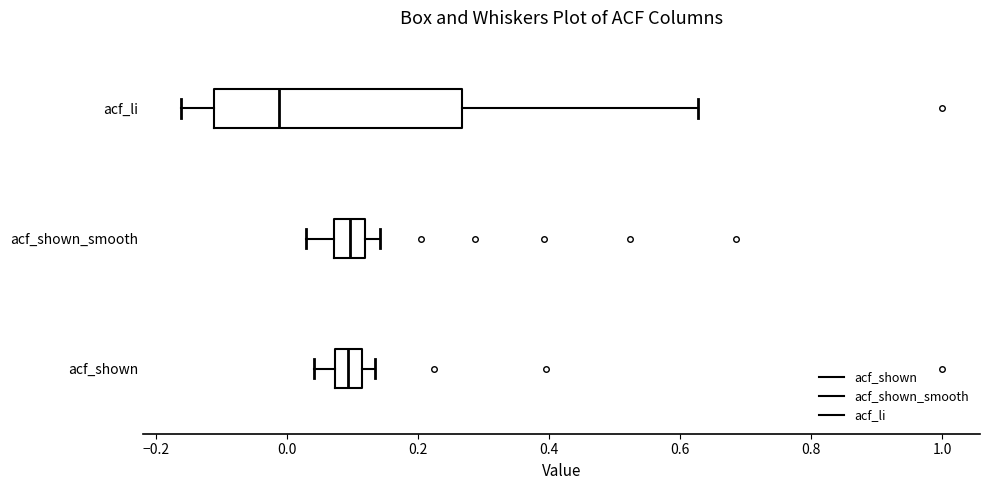

Reading bottom to top, transcribe this box plot: for each box, give where its median line is, the range the box spans, and where its two whiskers end, as read against the x-axis. The values are not printed on the chart, so give them approximately, as read against the axis.

acf_shown: median 0.10, box 0.08 to 0.12, whiskers 0.04 to 0.14
acf_shown_smooth: median 0.10, box 0.08 to 0.12, whiskers 0.02 to 0.14
acf_li: median -0.02, box -0.12 to 0.26, whiskers -0.16 to 0.62